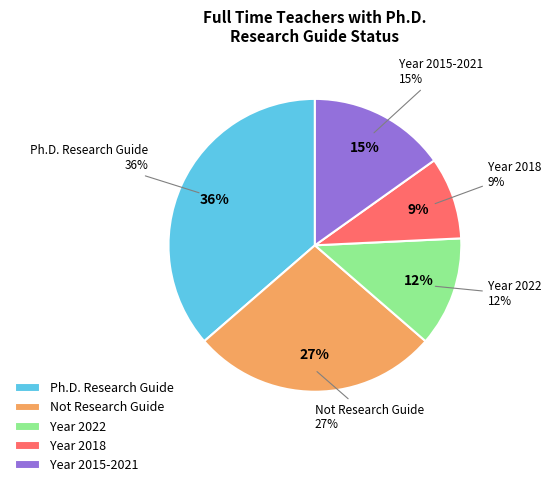

Count the number of slices in the pie.

5